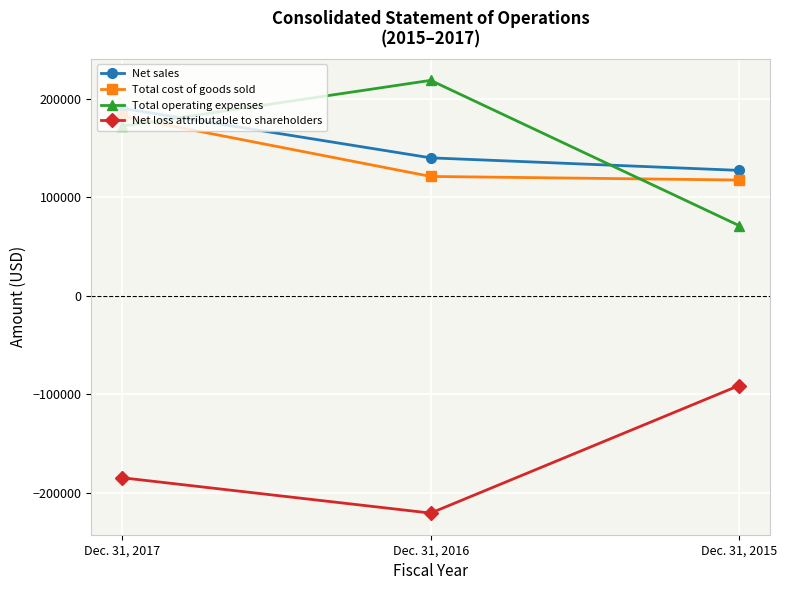

What is the value of the Net loss attributable to shareholders point at the 3rd from the left?

-91080